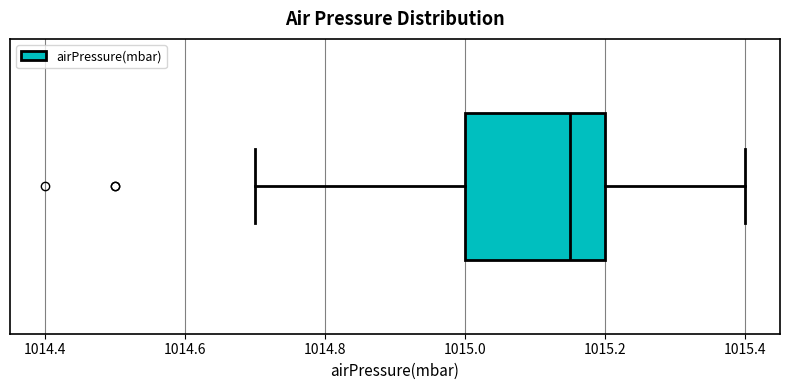

Read this box plot against the x-axis: the position of the median line, the range covered by the box, and the ends of both whiskers. The values are not printed on the chart, so give them approximately, as read against the axis.

median 1015.16, box 1015.00 to 1015.20, whiskers 1014.70 to 1015.40